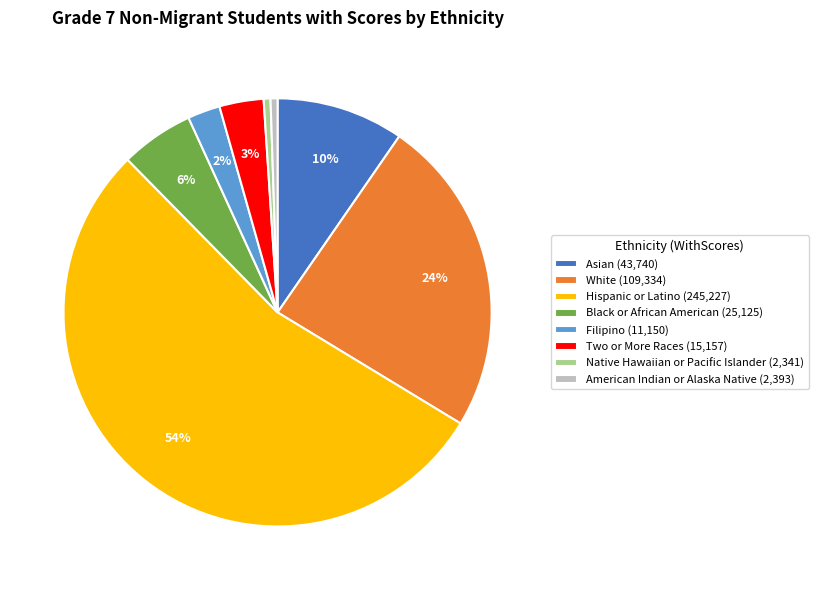

Which category accounts for the majority?

Hispanic or Latino